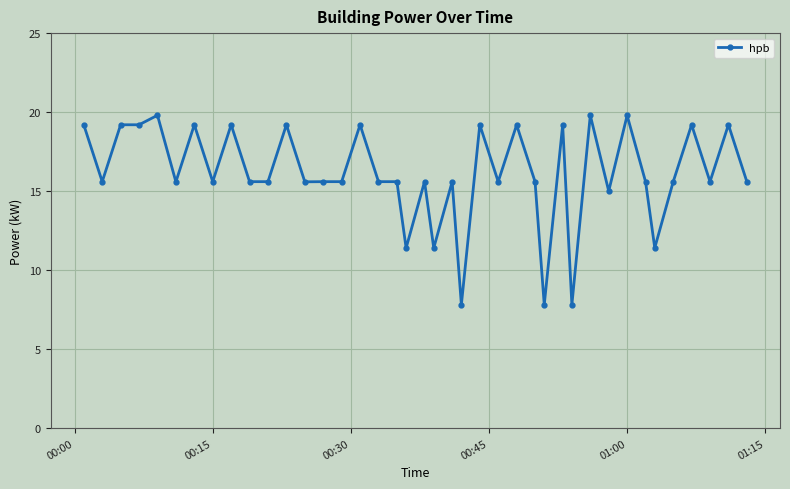

What is the minimum value shown in the chart?

7.8